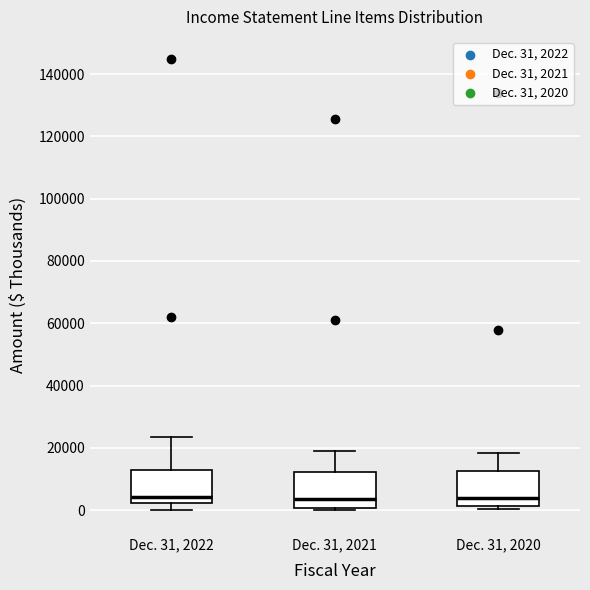

Reading left to right, transcribe this box plot: for each box, give where its median line is, the range the box spans, and where its two whiskers end, as read against the y-axis. The values are not printed on the chart, so give them approximately, as read against the axis.

Dec. 31, 2022: median 4000, box 2000 to 14000, whiskers 0 to 24000
Dec. 31, 2021: median 4000, box 0 to 12000, whiskers 0 (just below the box's lower edge) to 18000
Dec. 31, 2020: median 4000, box 2000 to 12000, whiskers 0 to 18000